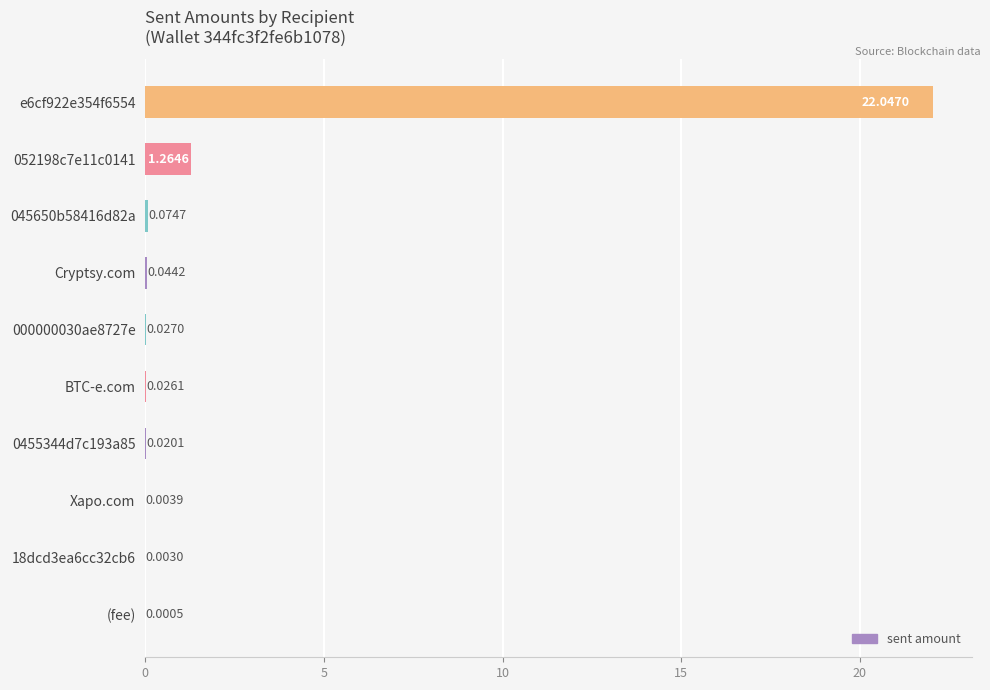

What is the sum of all values?

23.5